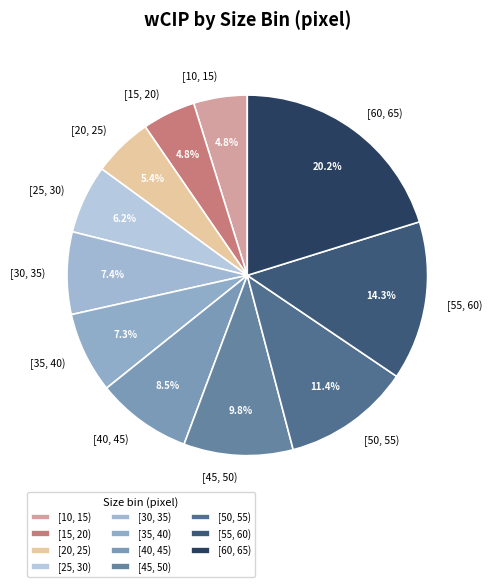

To the nearest percent, what percentage of the pie is [50, 55)?

11%